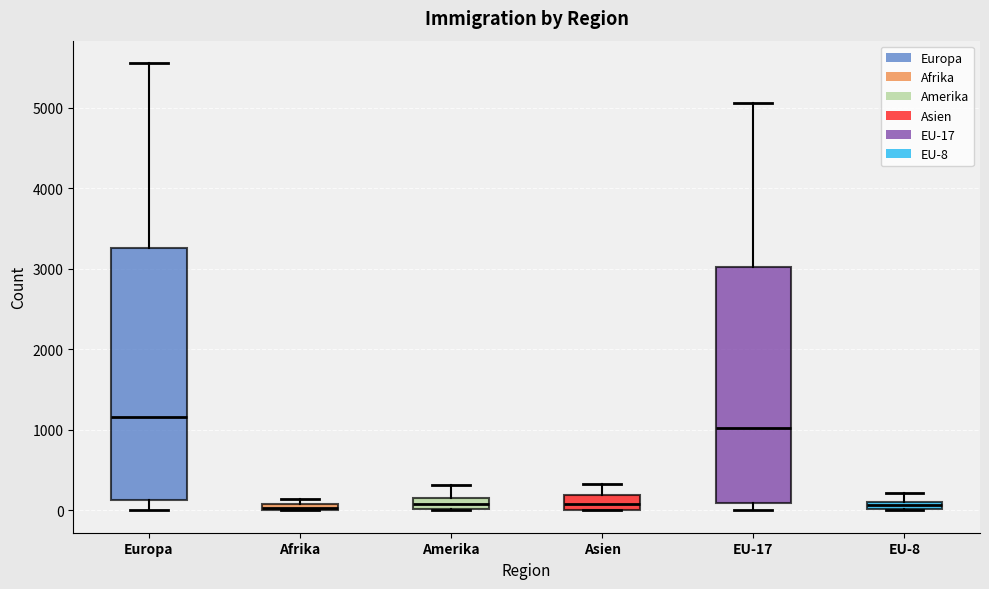

Which box is the tallest, from its lower edge to its upper edge?

Europa